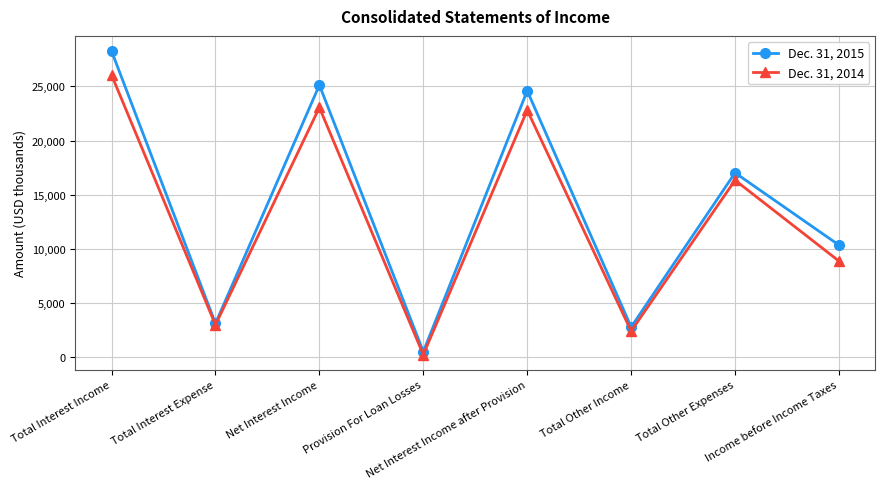

In Dec. 31, 2014, how many points are lower than both neighbors (excluding endpoints)?

3